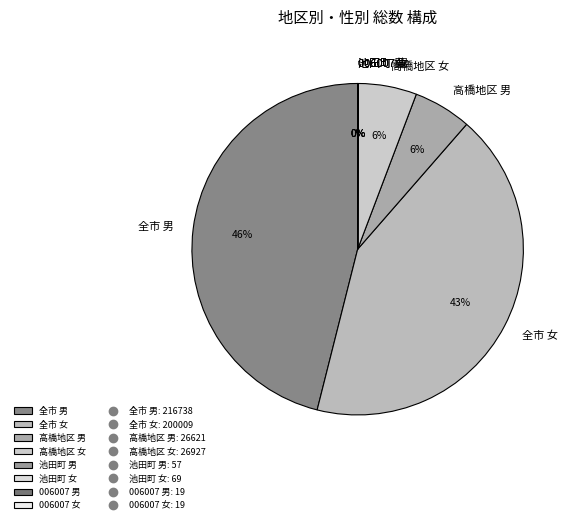

What is the largest slice in the pie chart?

全市 男